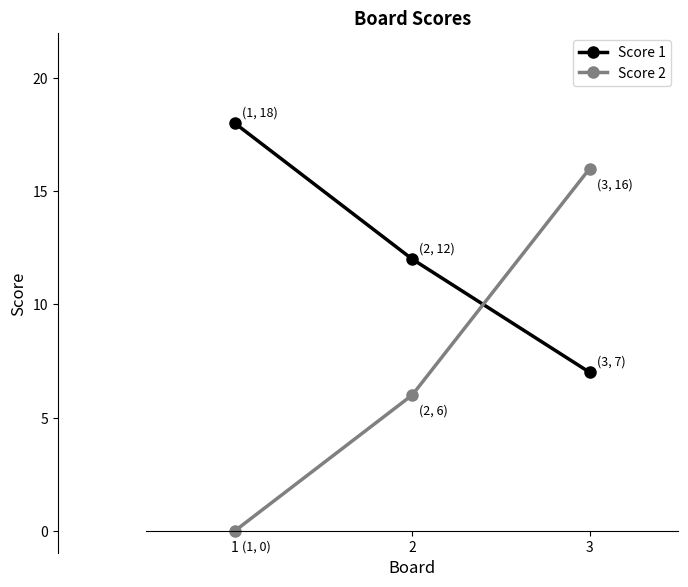

At which label is Score 1 closest to 12?

2